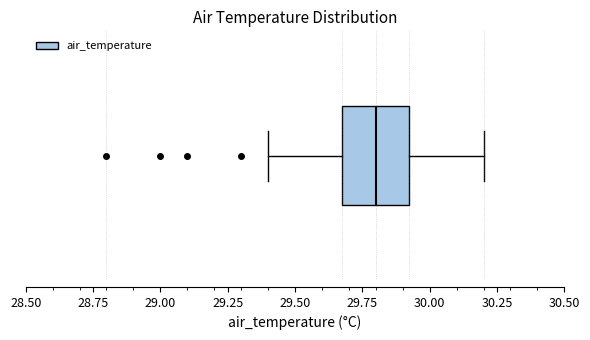

Where does the left whisker of the box end on the x-axis? The values are not printed on the chart, so give them approximately, as read against the axis.

29.40